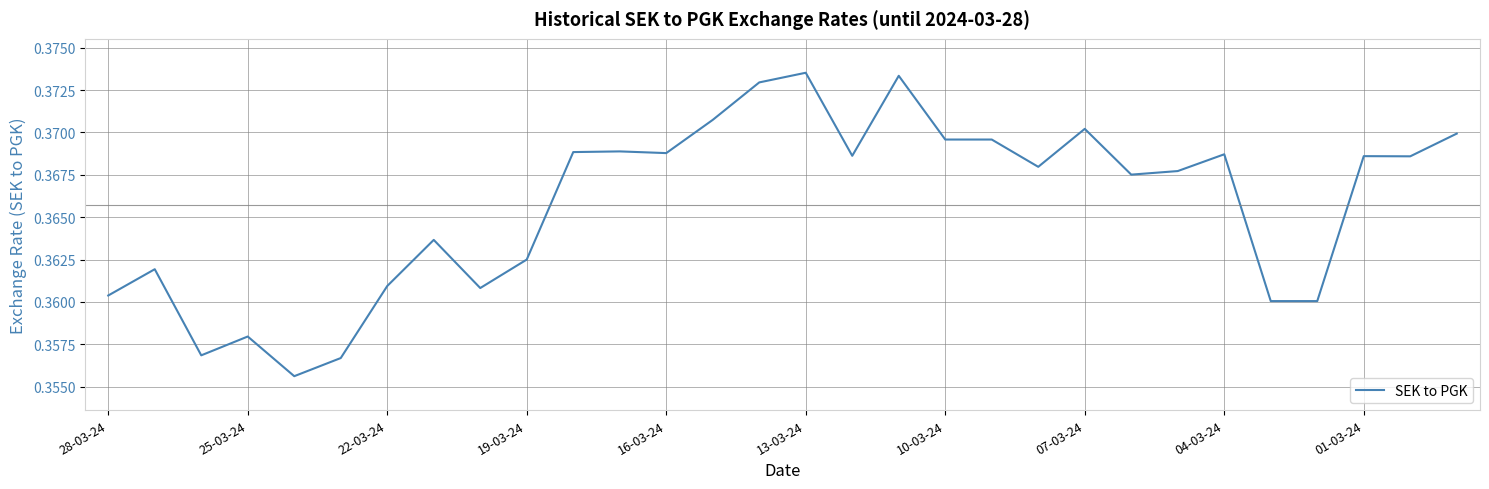

Which has a higher value, 04-03-24 or 10-03-24?

10-03-24